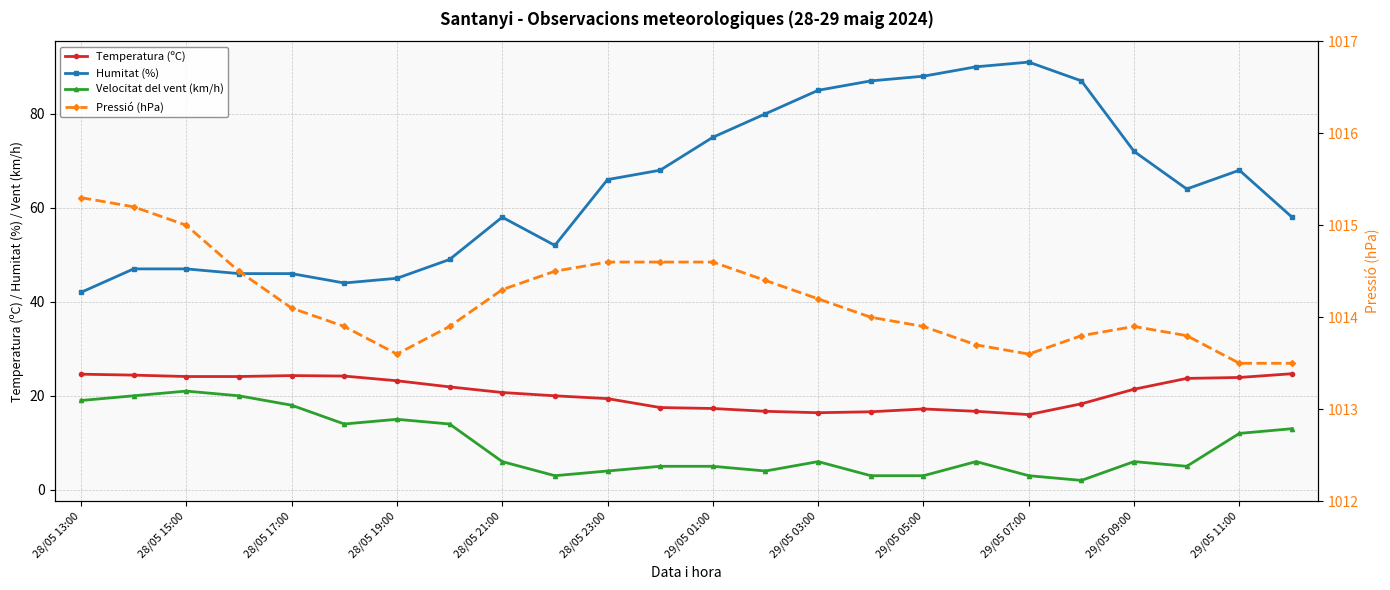

True or false: Temperatura (ºC) and Velocitat del vent (km/h) intersect in this chart.

False